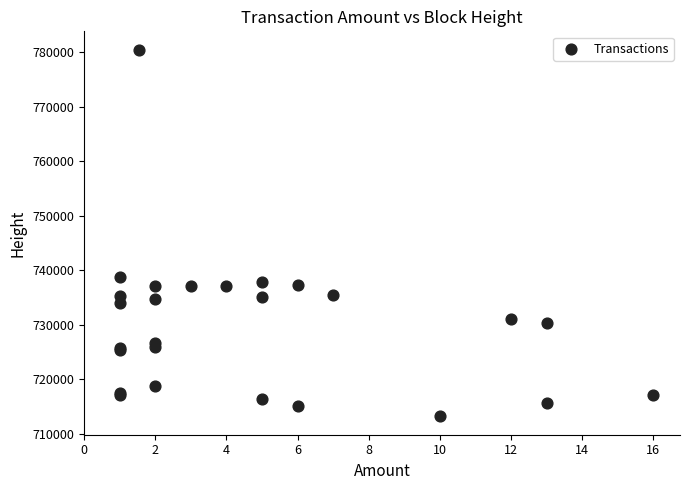

What Y value in the scatter plot is closest to 746821?

738706